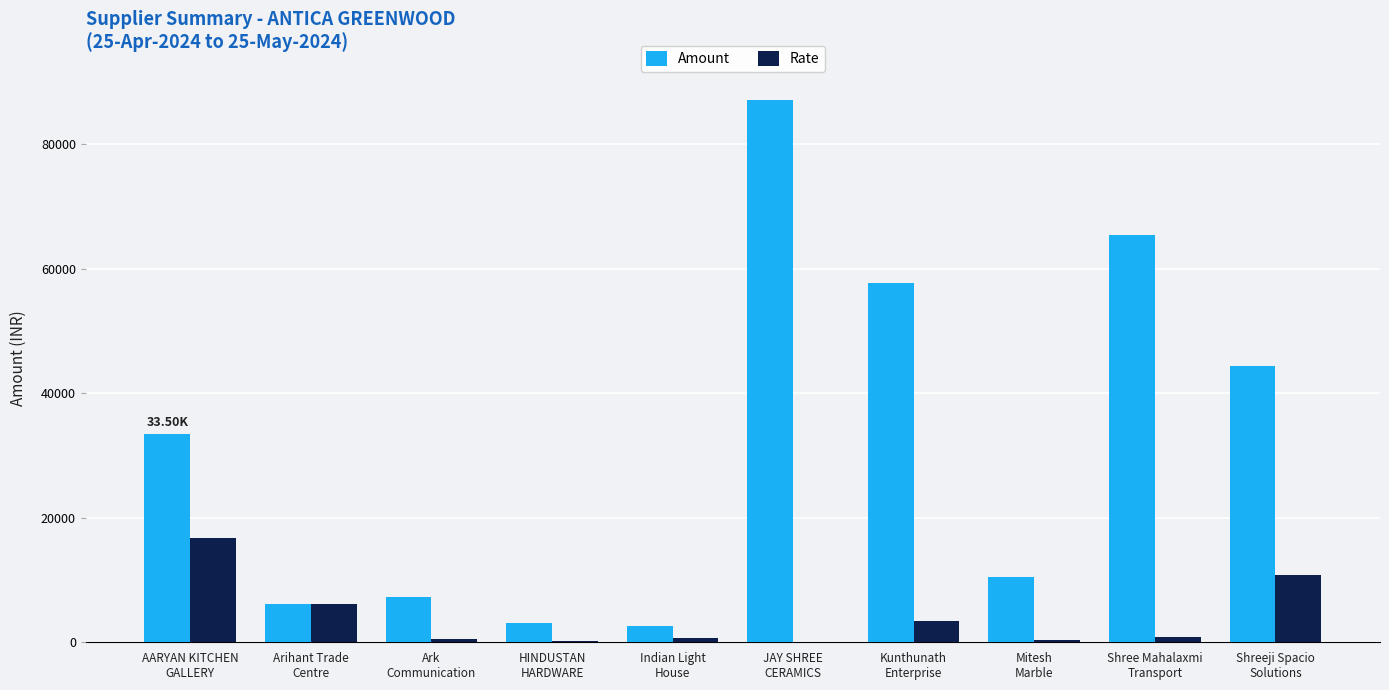

What is the total value across all series at Arihant Trade
Centre?

12135.6